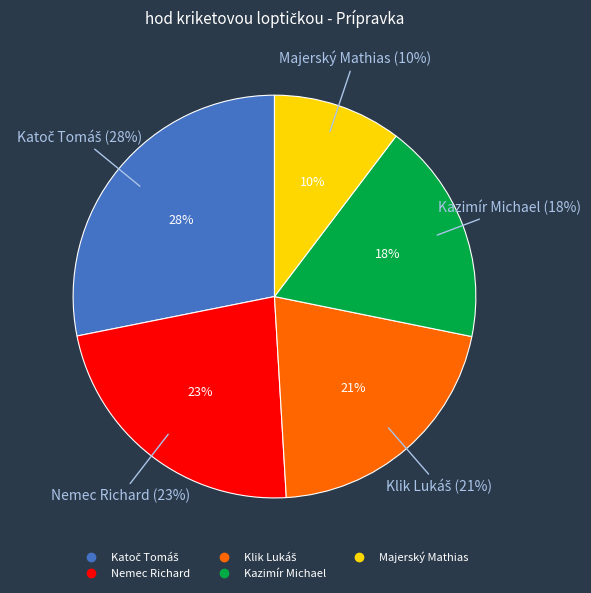

How many slices are in this pie chart?

5